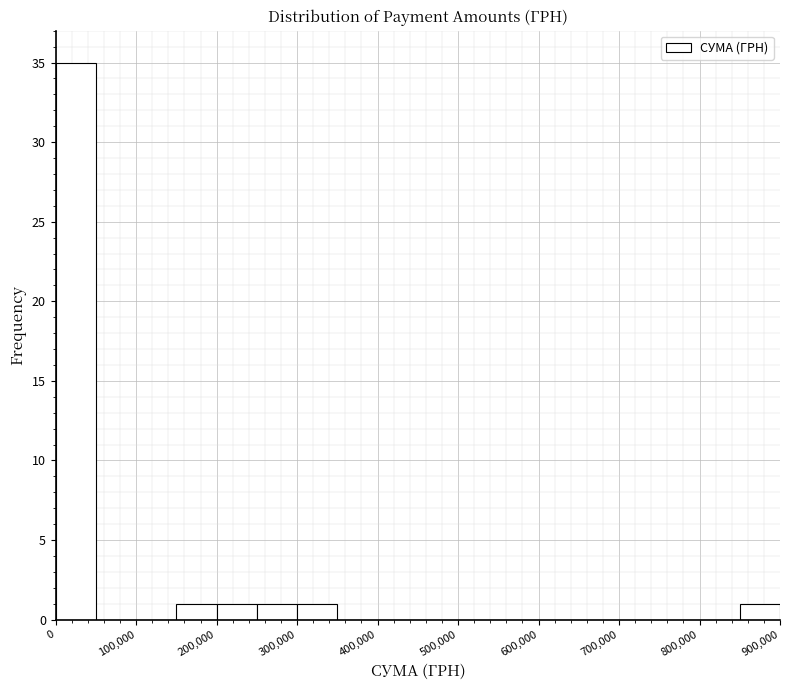

Over which range of the x-axis is the bar tallest?

0 to 50000